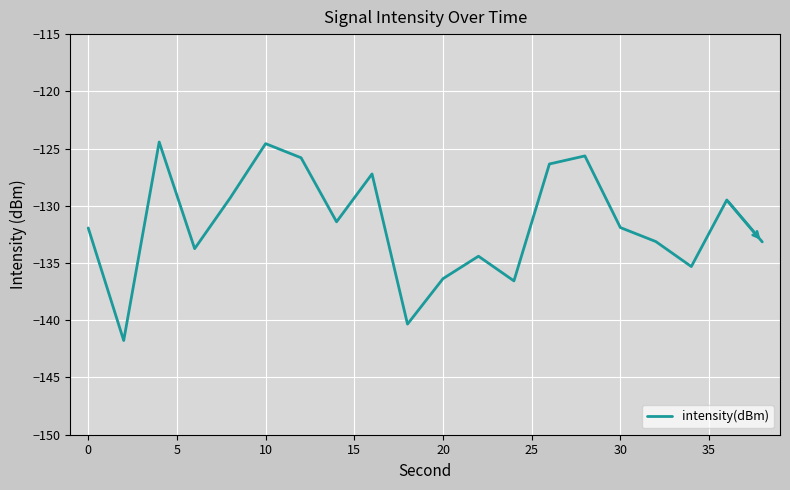

What is the greatest value displayed?

-124.4